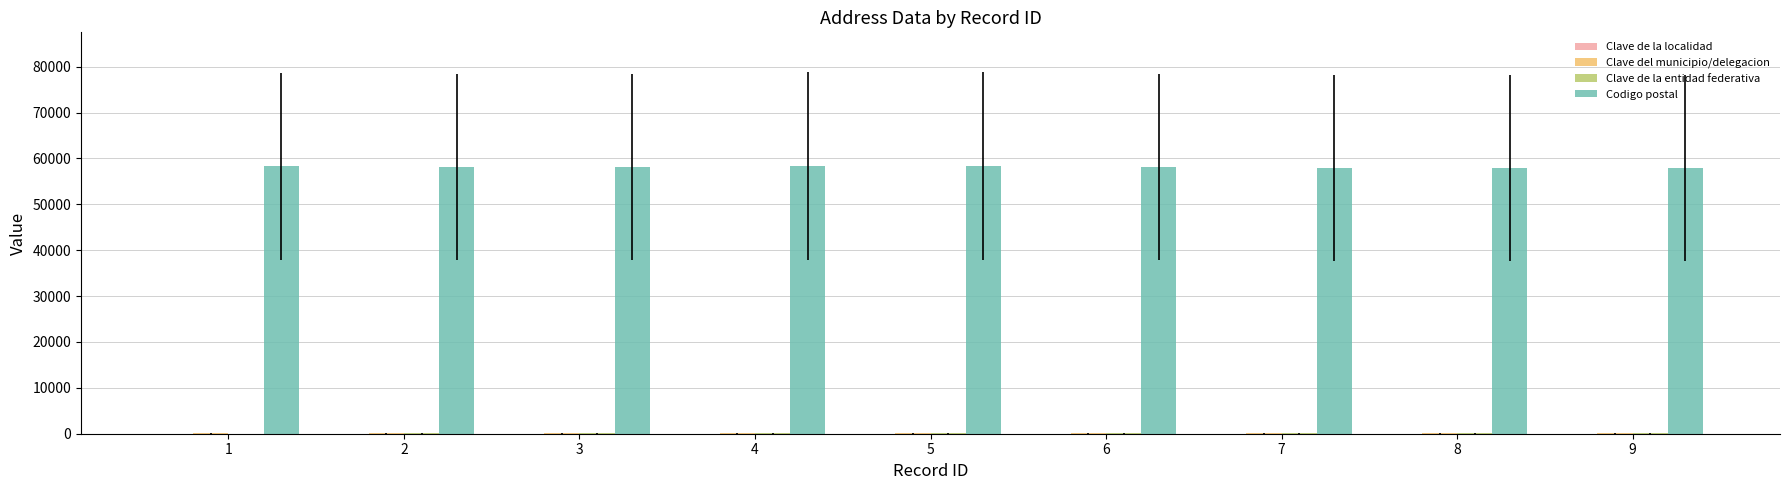

How many categories are shown in the chart?

9